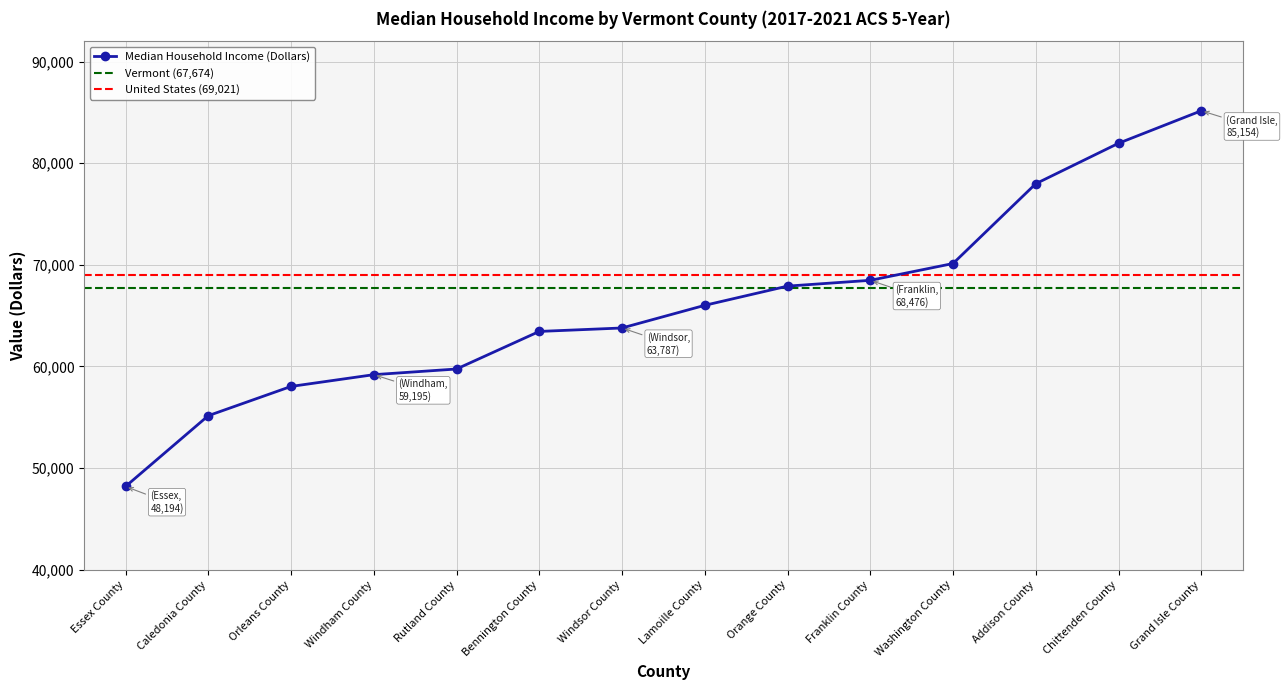

Does the chart display data point markers on the line(s)?

Yes